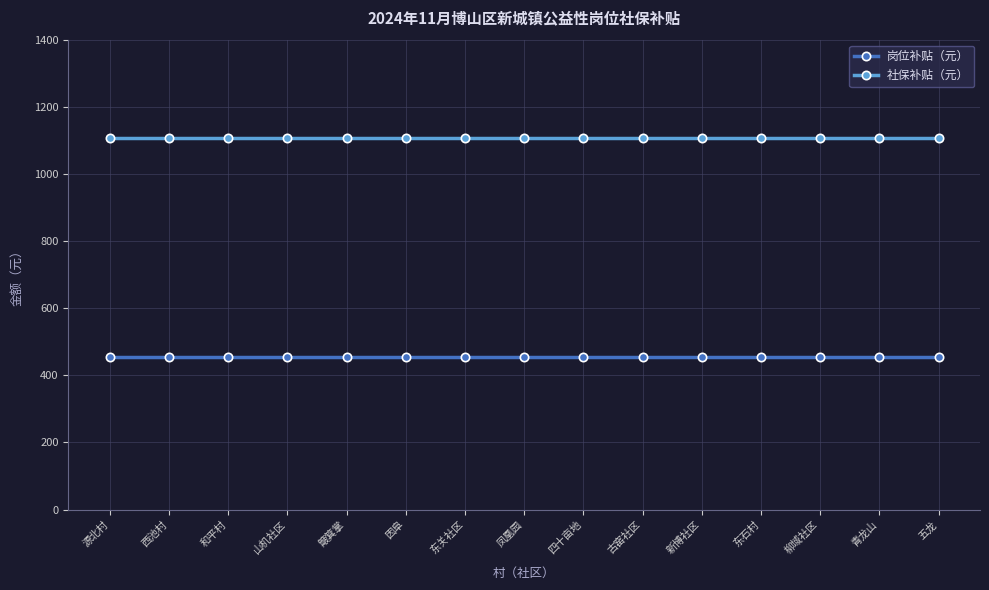

What is the total value across all series at 因阜?

1563.3